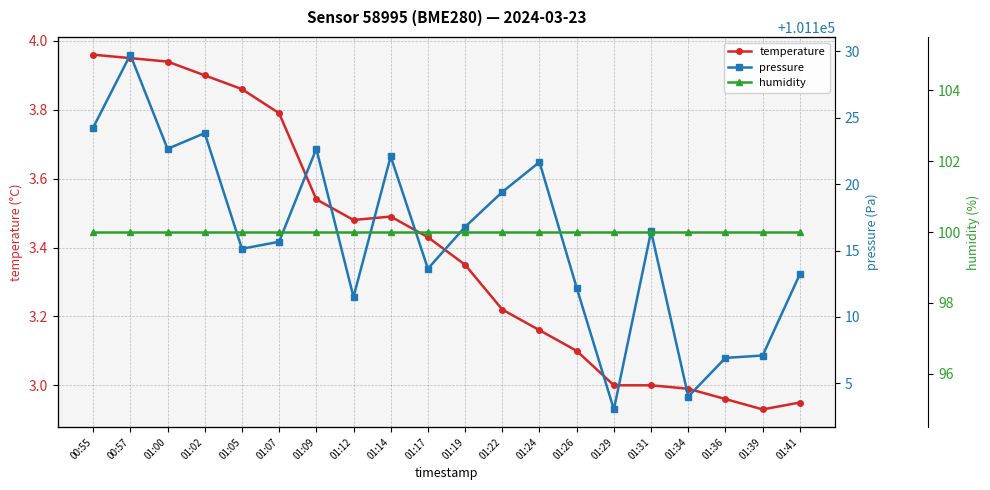

Is the value of temperature at 01:05 greater than the value of pressure at 01:09?

No